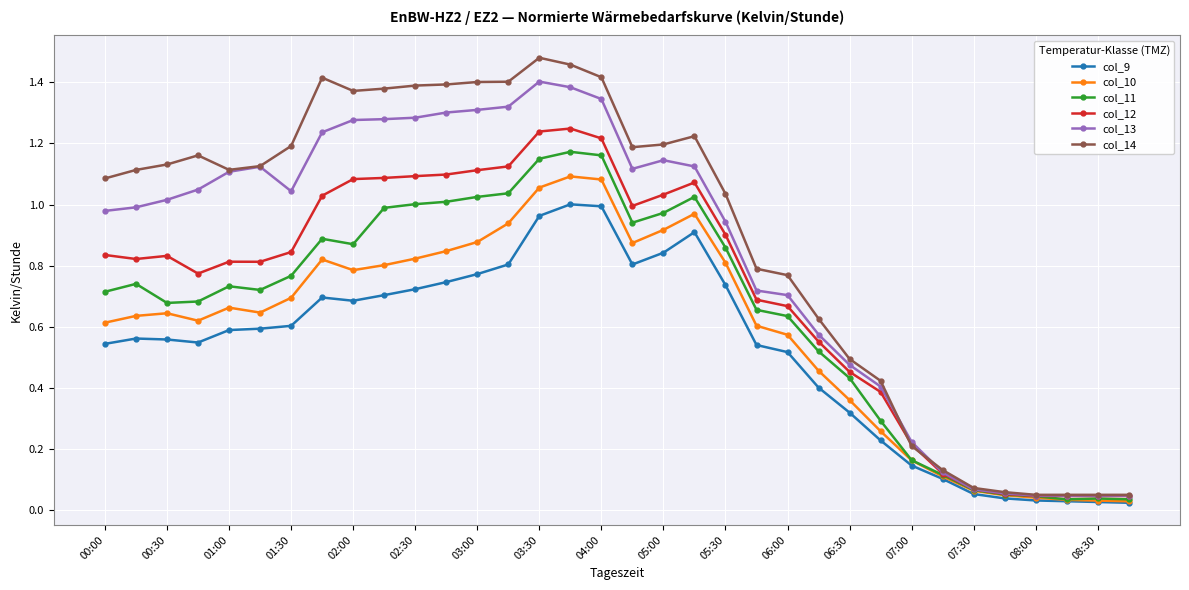

How many lines are shown in the chart?

6